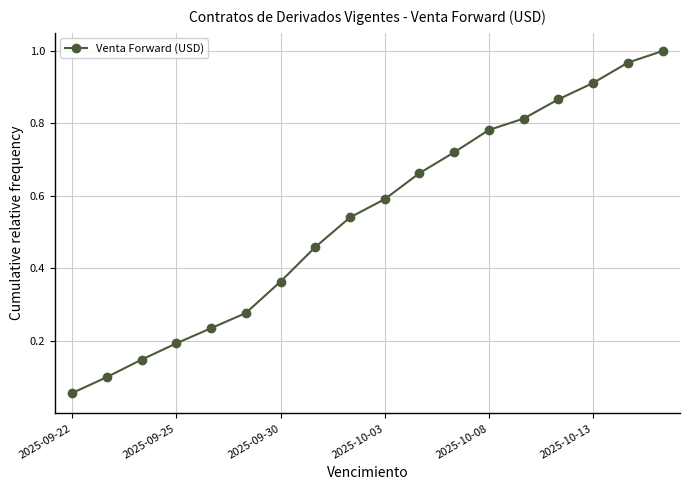

True or false: there are more than 0 points higher than both neighbors.

False